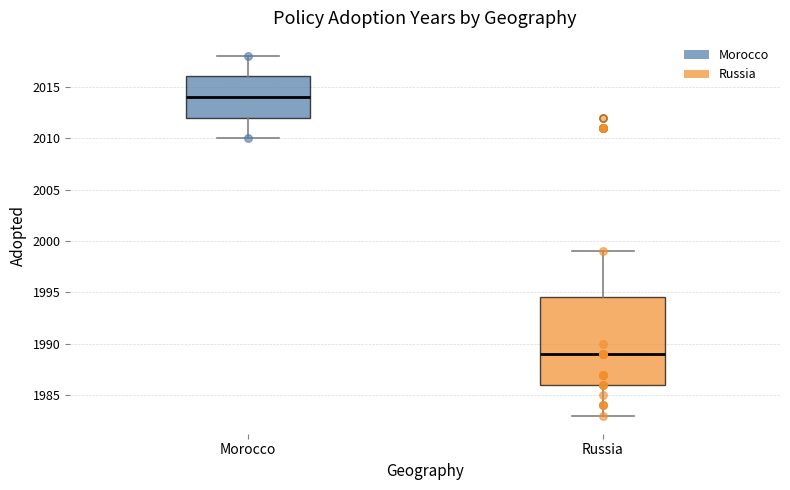

Reading left to right, transcribe this box plot: for each box, give where its median line is, the range the box spans, and where its two whiskers end, as read against the y-axis. The values are not printed on the chart, so give them approximately, as read against the axis.

Morocco: median 2014.0, box 2012.0 to 2016.0, whiskers 2010.0 to 2018.0
Russia: median 1989.0, box 1986.0 to 1994.5, whiskers 1983.0 to 1999.0